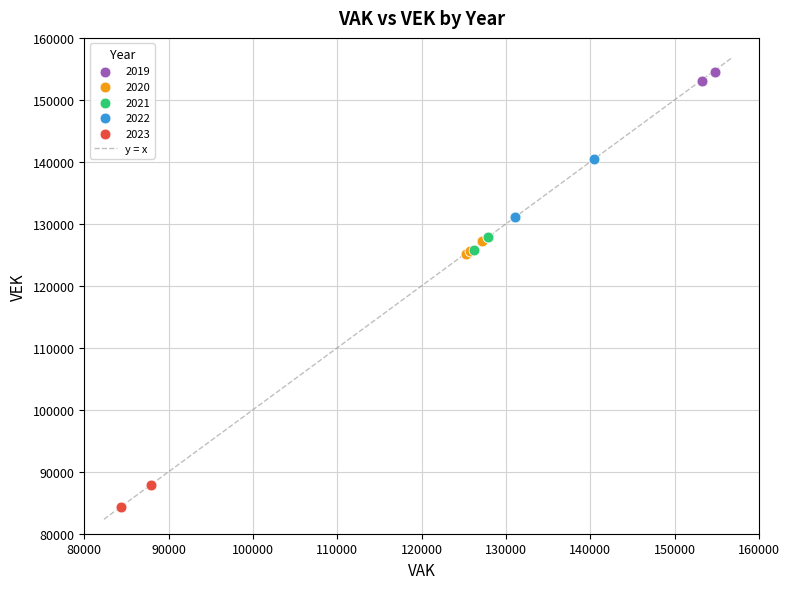

Which series contains the lowest Y value?

2023